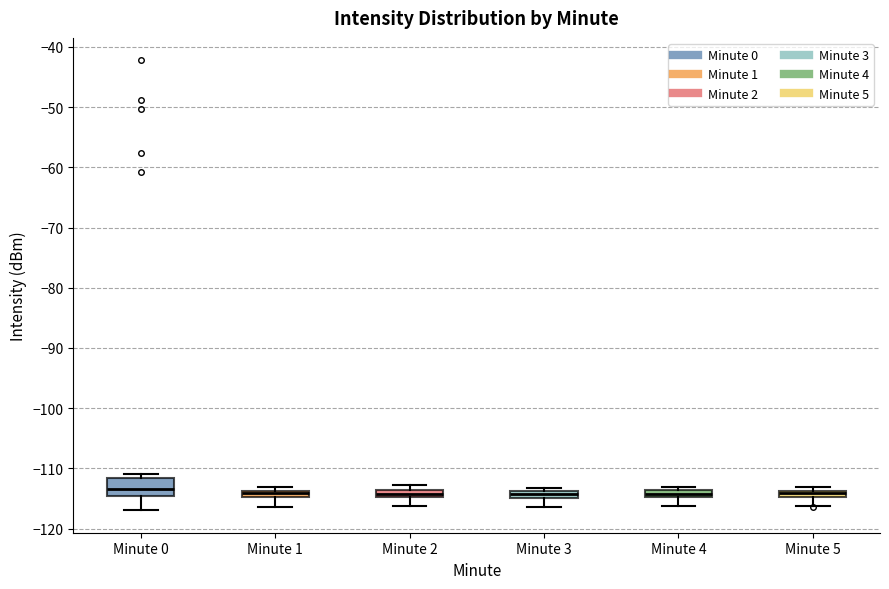

Which box is the tallest, from its lower edge to its upper edge?

Minute 0